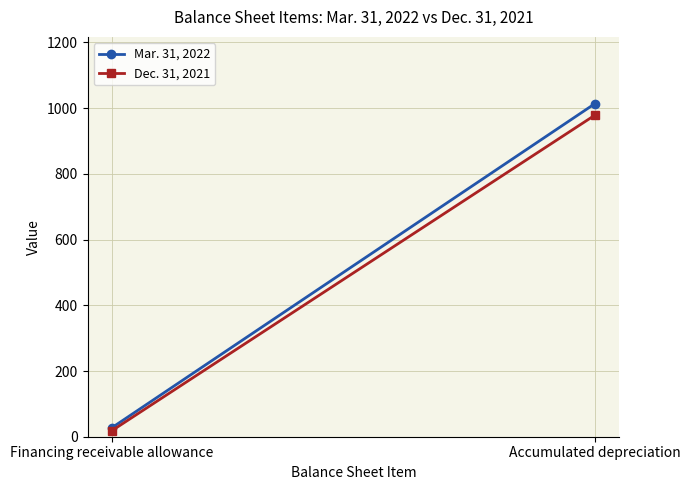

At which category is the sum across all series the highest?

Accumulated depreciation